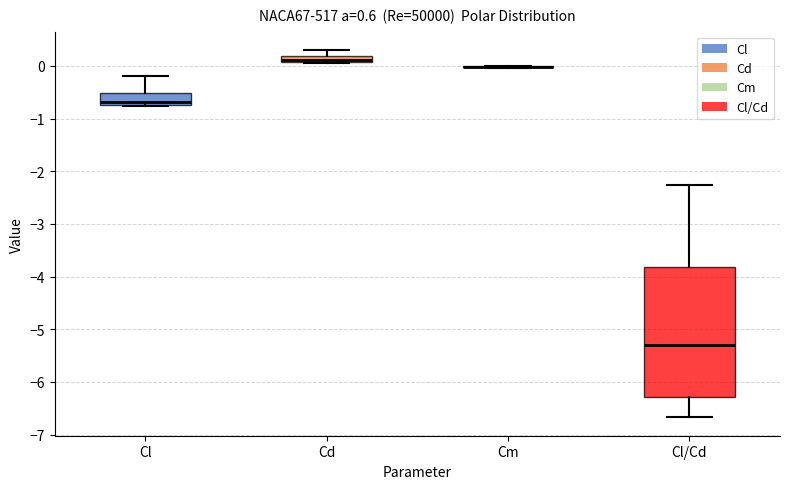

Where is the upper edge of the box for Cl on the y-axis? The values are not printed on the chart, so give them approximately, as read against the axis.

-0.5